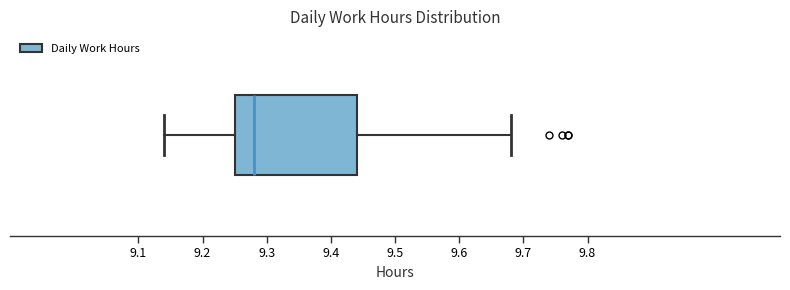

Read this box plot against the x-axis: the position of the median line, the range covered by the box, and the ends of both whiskers. The values are not printed on the chart, so give them approximately, as read against the axis.

median 9.28, box 9.25 to 9.44, whiskers 9.14 to 9.68